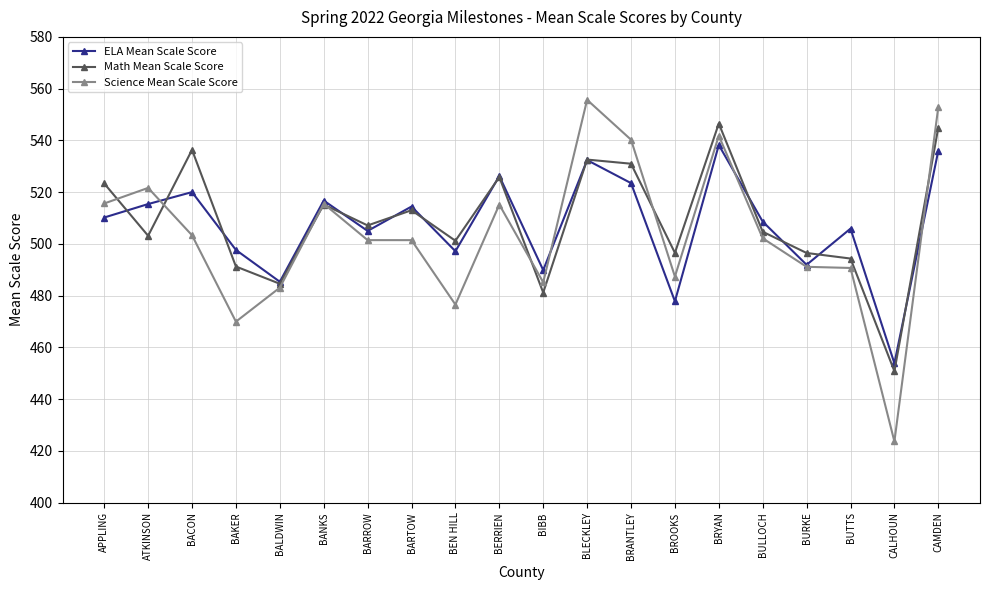

At which category does Math Mean Scale Score reach its first local valley?

ATKINSON